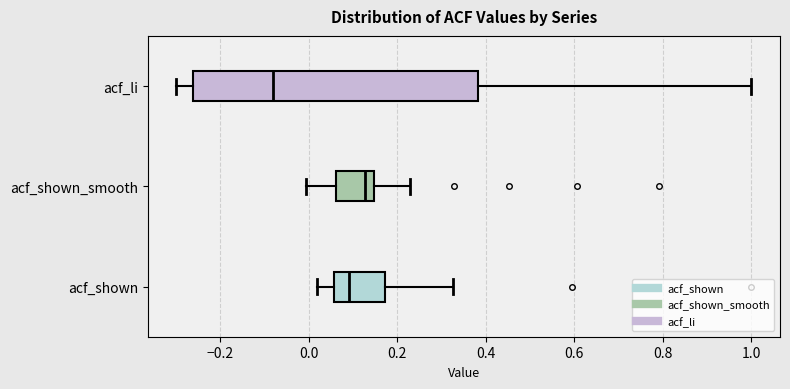

Which box's median line is the furthest to the left?

acf_li